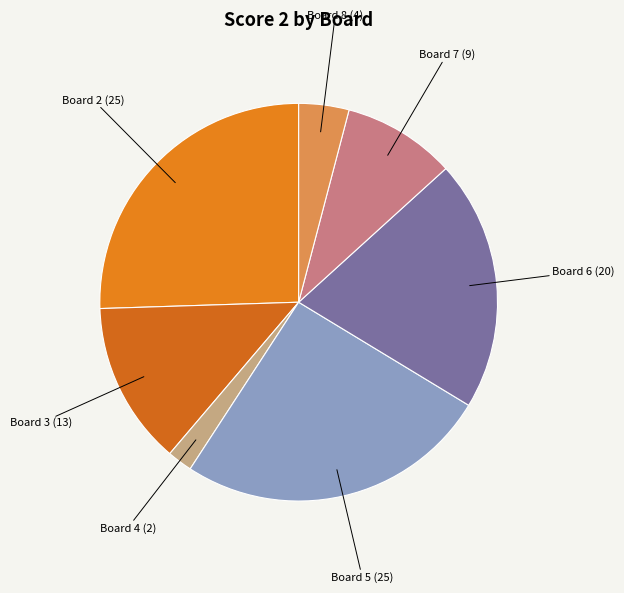

Which category has the smallest portion of the pie?

Board 4